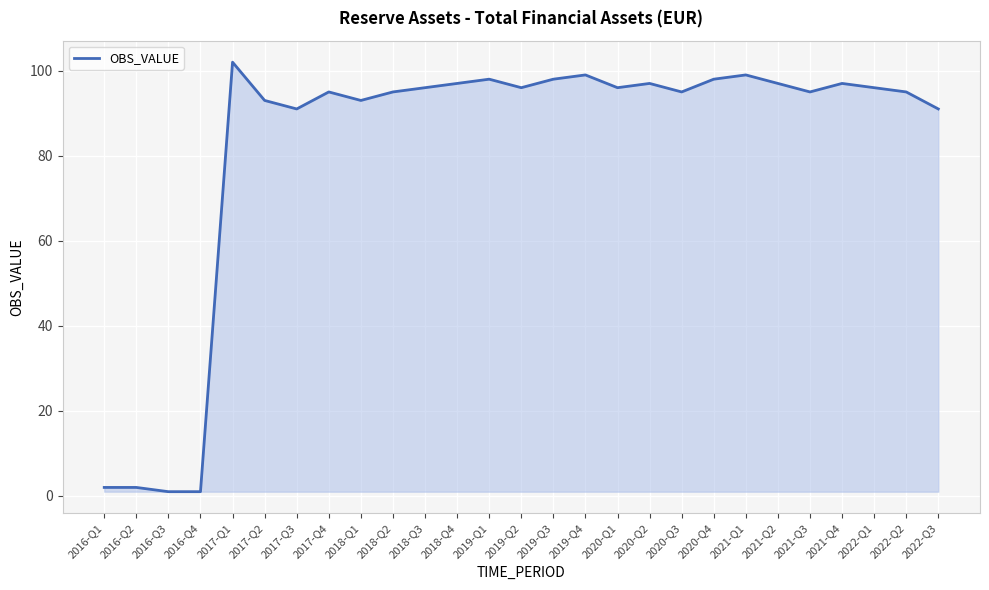

Which category has the highest value across all series?

2017-Q1